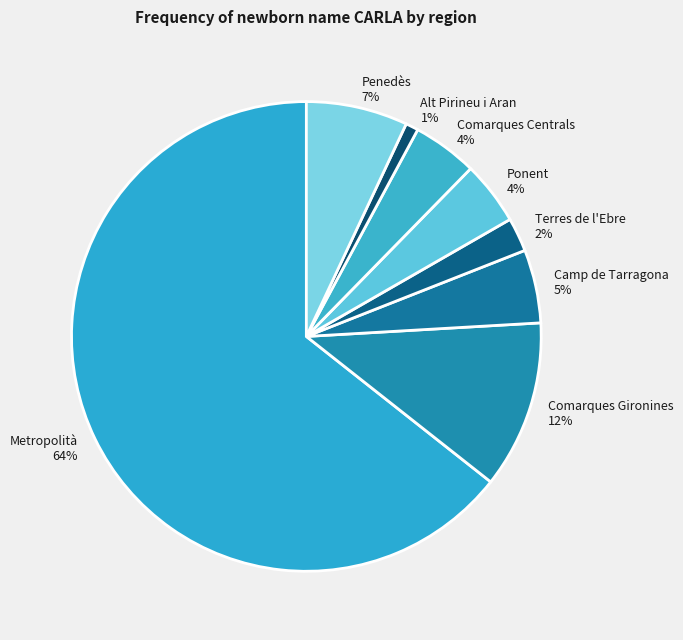

What is the majority slice?

Metropolità